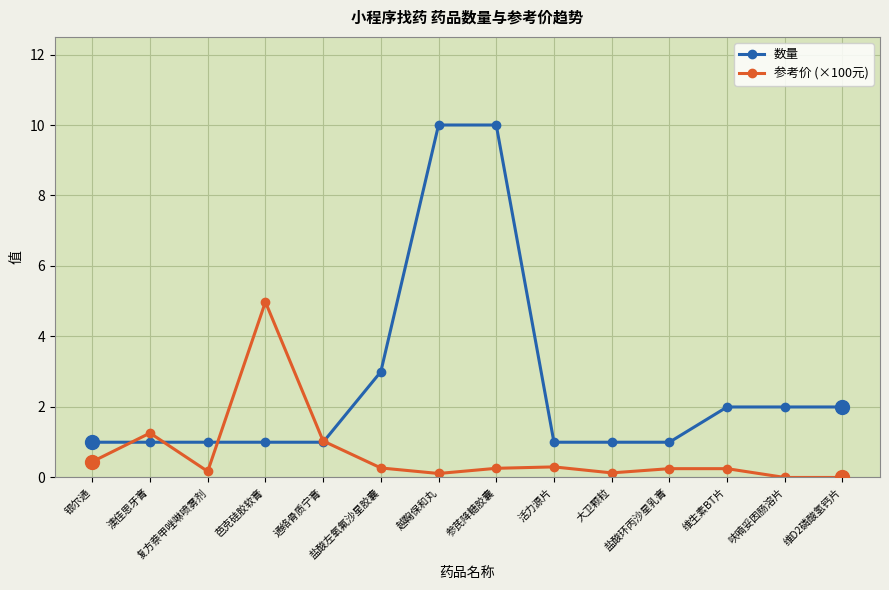

True or false: 参考价 (×100元) has more than 0 interior local peaks.

True